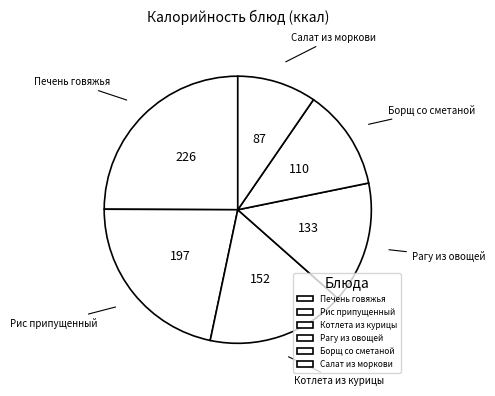

Which has a higher value, Рис припущенный or Печень говяжья?

Печень говяжья